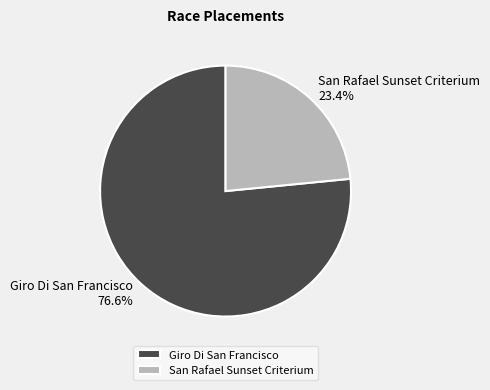

Combined, what portion of the pie is San Rafael Sunset Criterium and Giro Di San Francisco?

100.0%